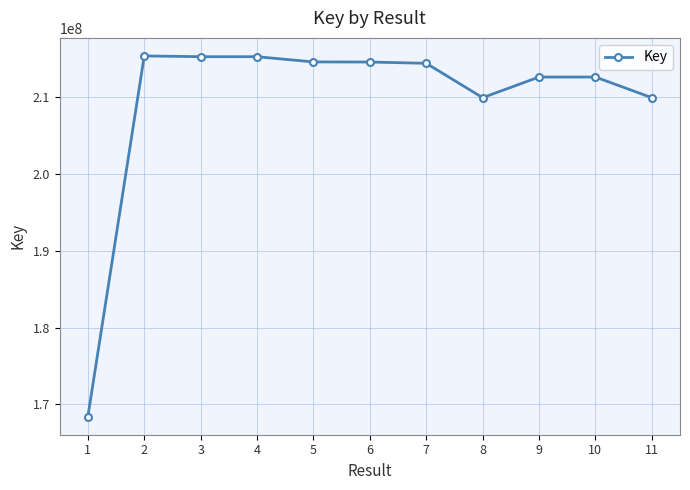

What is the difference between the values at 5 and 9?

1968464